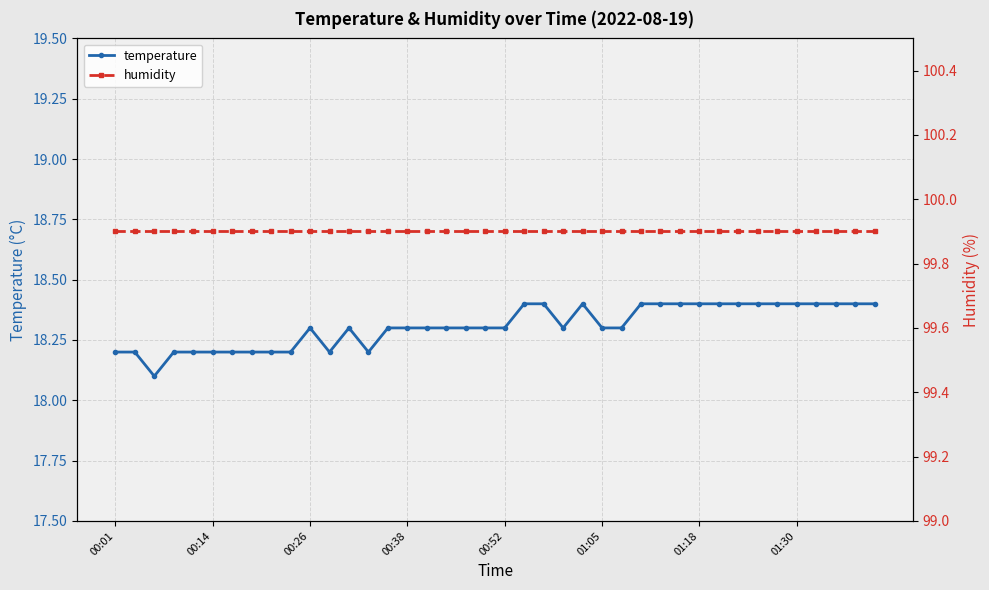

What value does the temperature series have at 16?

18.3